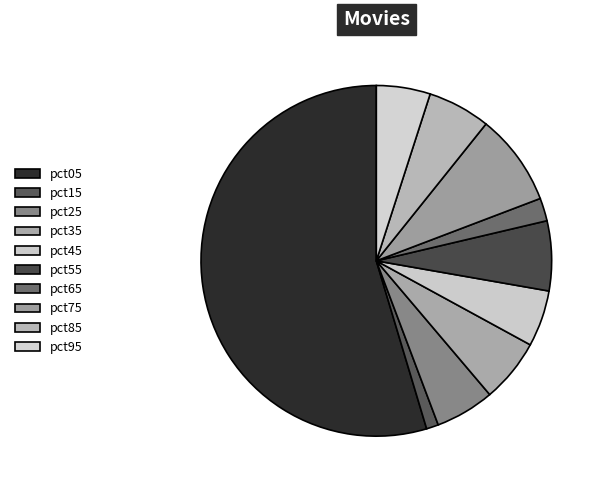

Count the number of slices in the pie.

10